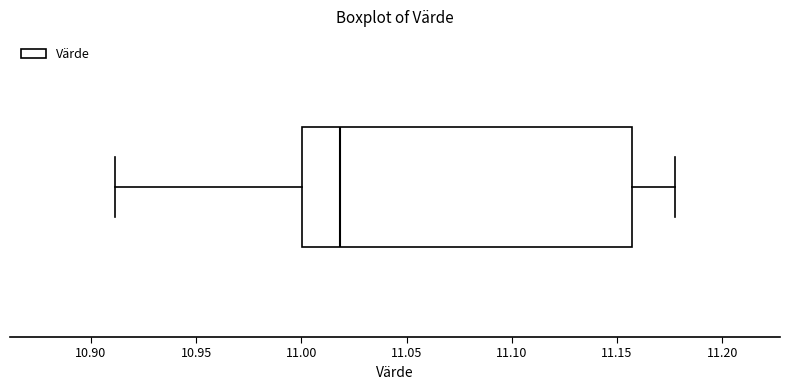

Read this box plot against the x-axis: the position of the median line, the range covered by the box, and the ends of both whiskers. The values are not printed on the chart, so give them approximately, as read against the axis.

median 11.020, box 11.000 to 11.155, whiskers 10.910 to 11.180